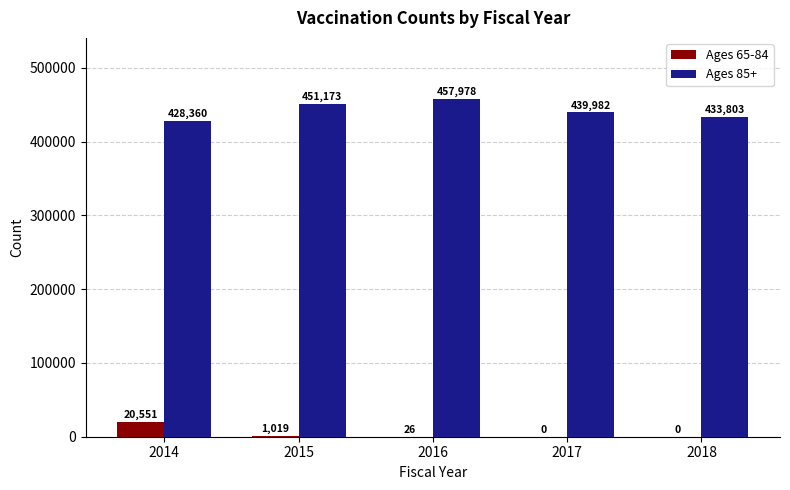

At which category does the chart reach its peak across all series?

2016